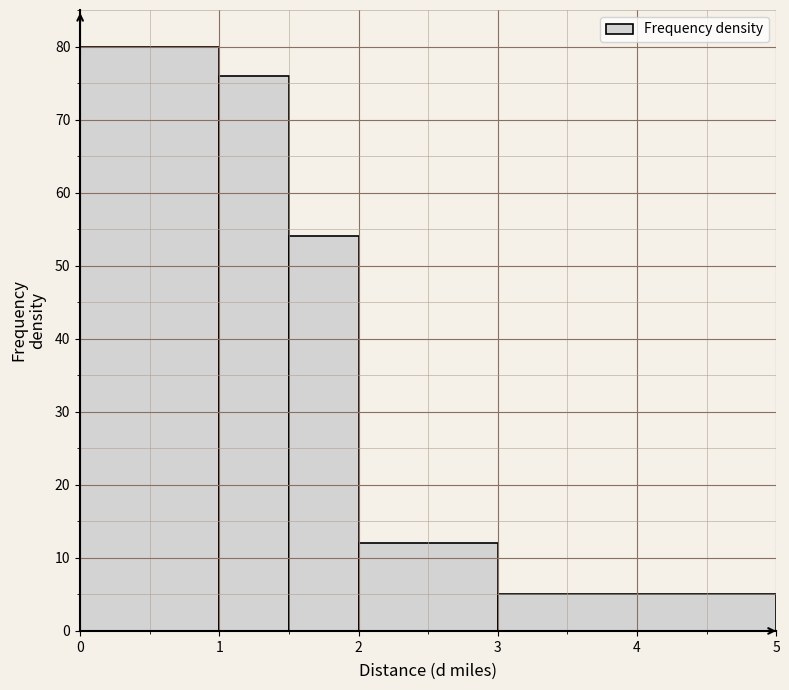

What is the height of the bar covering 3.0 to 5.0 on the x-axis? The values are not printed on the chart, so give them approximately, as read against the axis.

5